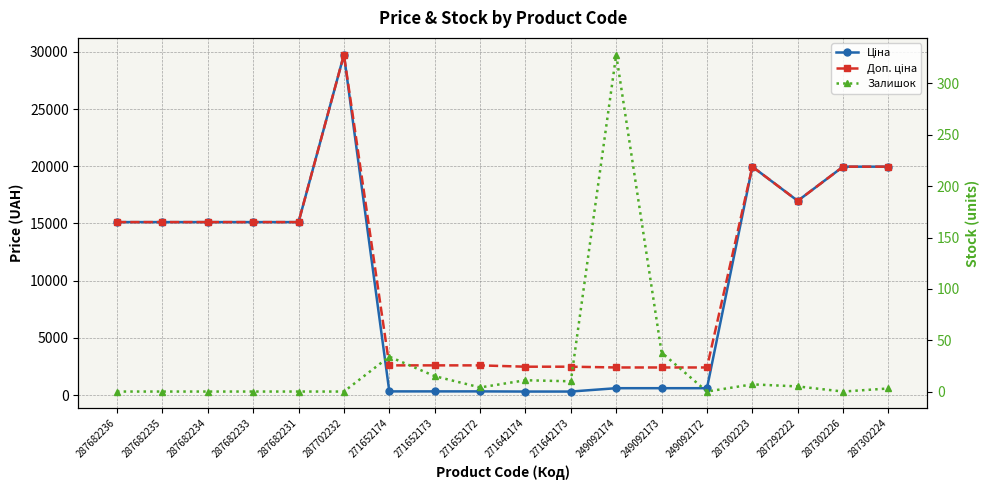

What position from the right is 287702232?

13